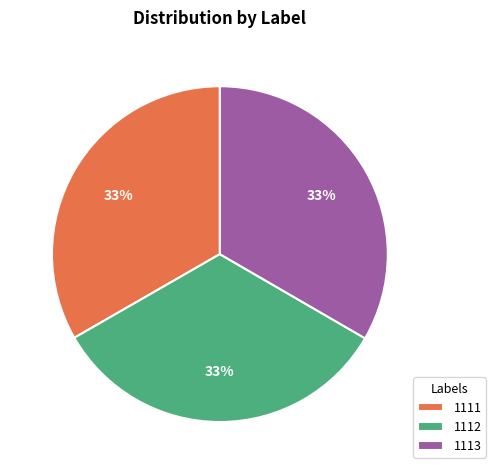

Does any single category account for the majority?

No